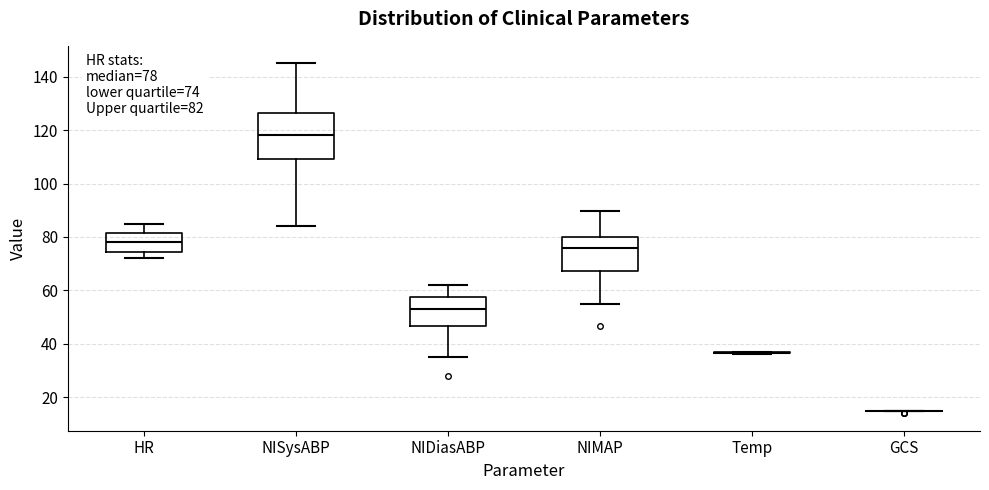

Comparing the boxes themselves (not the whiskers), which one is the tallest?

NISysABP